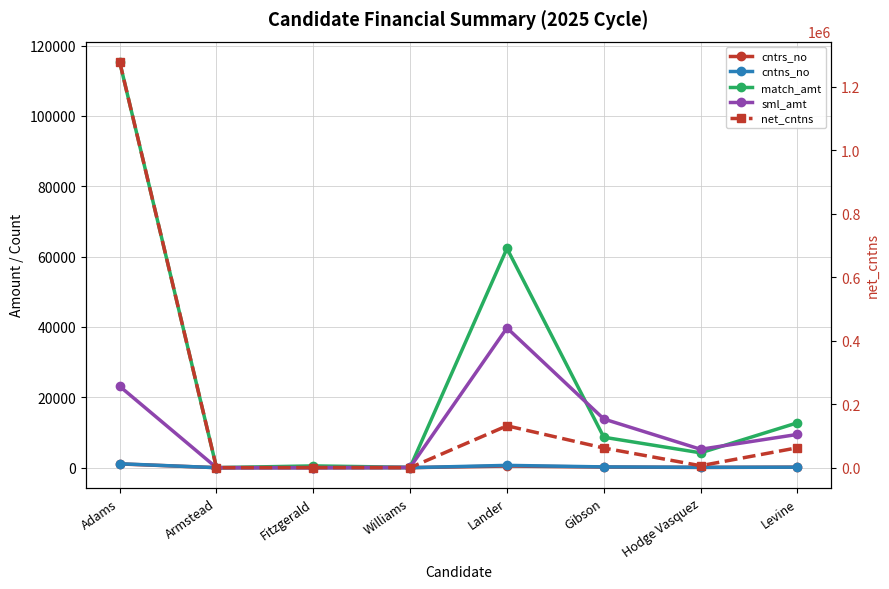

How many lines are shown in the chart?

5